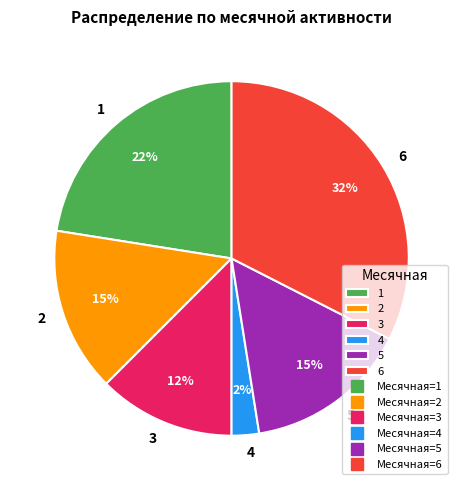

To the nearest percent, what is the average slice percentage?

17%